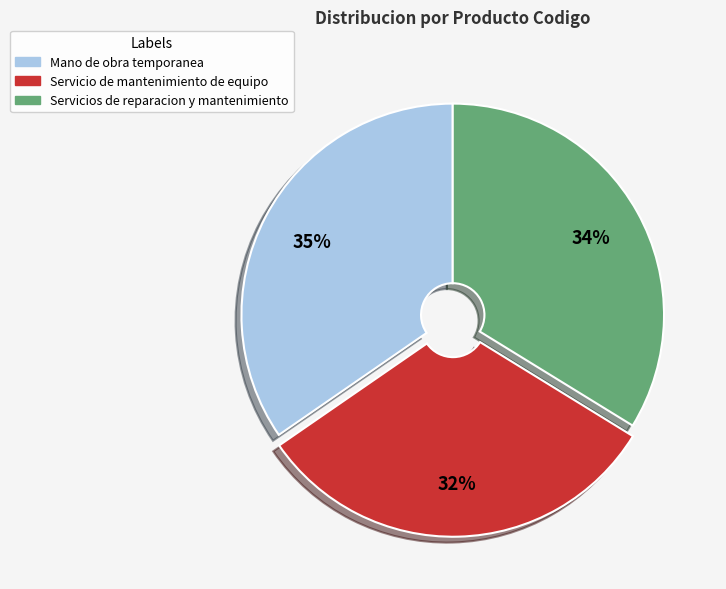

Is the sum of Servicios de reparacion y mantenimiento and Mano de obra temporanea greater than half?

Yes